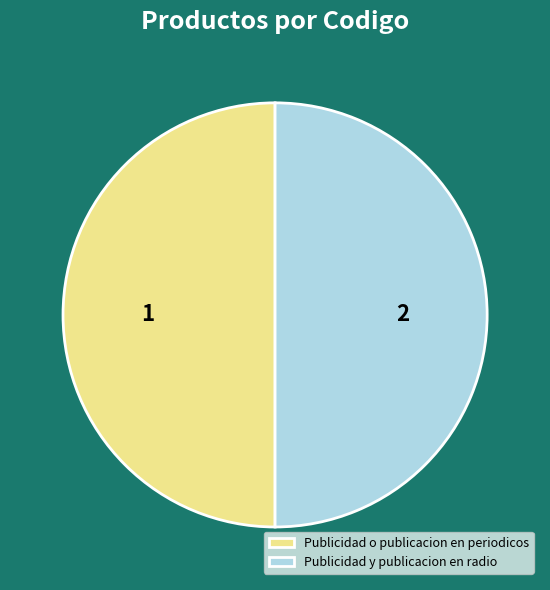

Combined, do Publicidad o publicacion en periodicos and Publicidad y publicacion en radio account for over 50%?

Yes